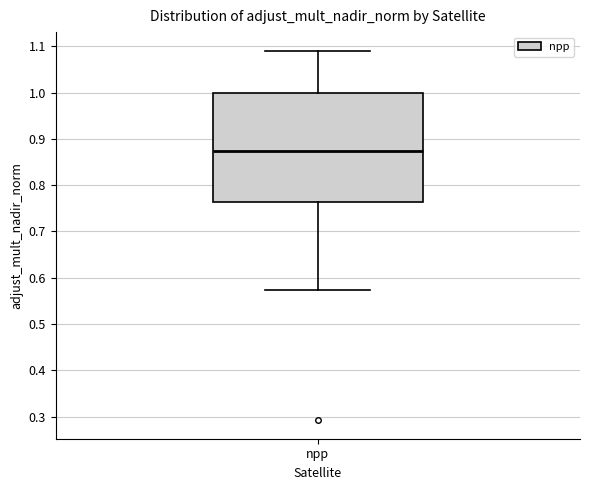

Where does the upper whisker of the box for npp end on the y-axis? The values are not printed on the chart, so give them approximately, as read against the axis.

1.09